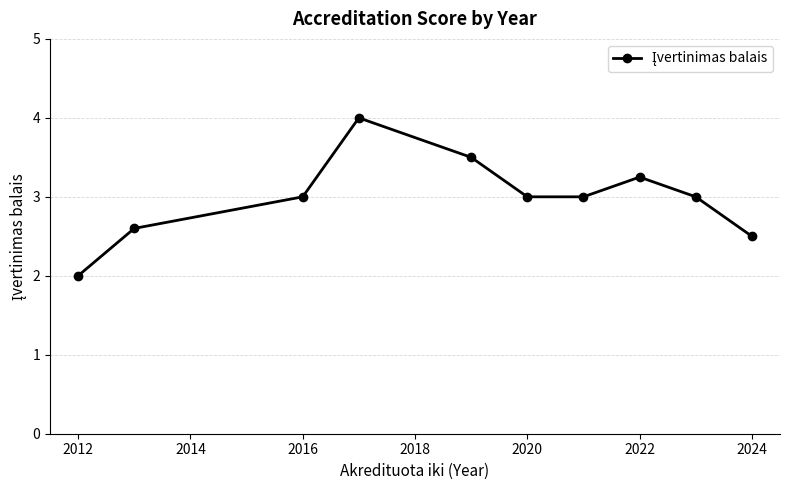

What is the difference between the second highest and second lowest values?

1.0